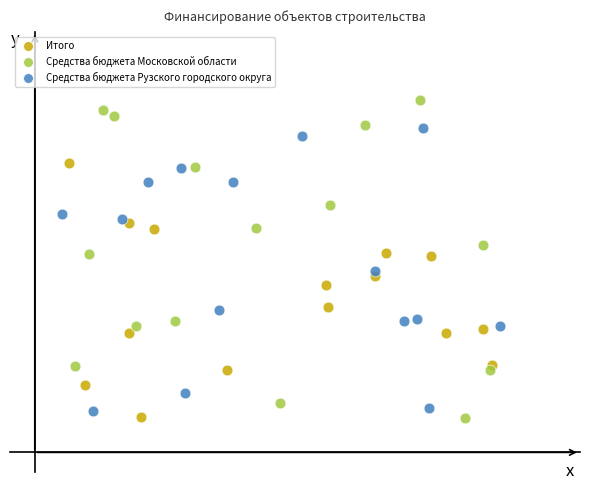

Which series contains the highest Y value?

Средства бюджета Московской области